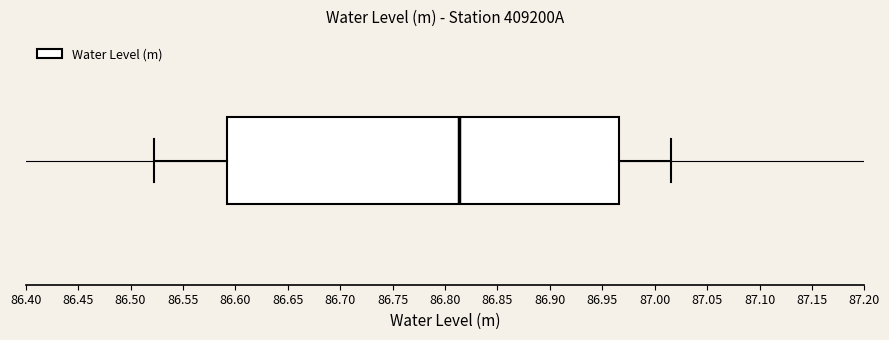

Read this box plot against the x-axis: the position of the median line, the range covered by the box, and the ends of both whiskers. The values are not printed on the chart, so give them approximately, as read against the axis.

median 86.815, box 86.590 to 86.965, whiskers 86.520 to 87.015